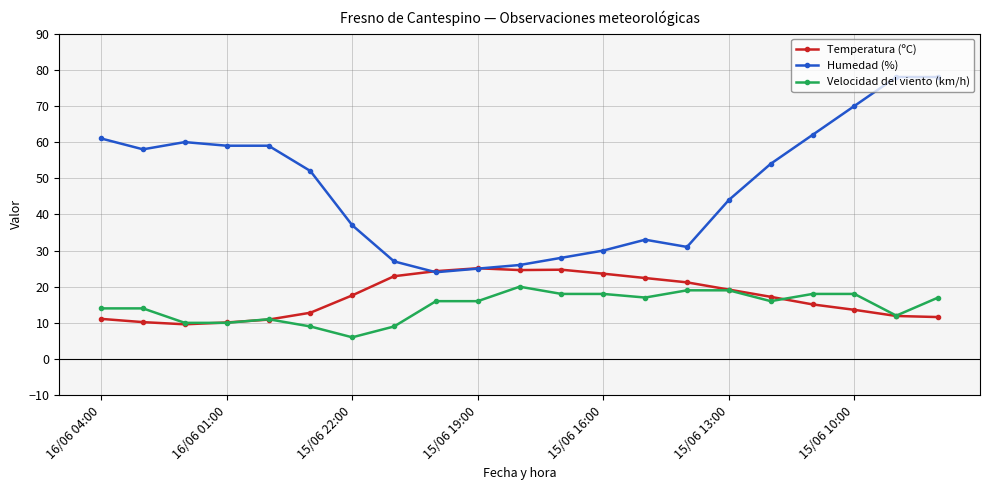

Which series has the largest total across all categories?

Humedad (%)